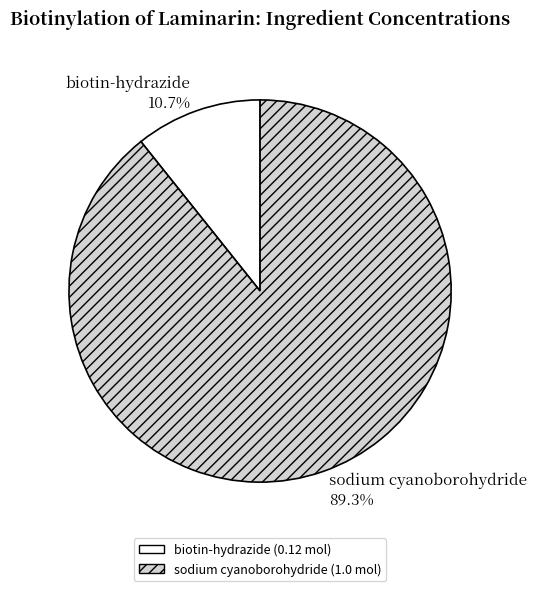

Which has a higher value, sodium cyanoborohydride or biotin-hydrazide?

sodium cyanoborohydride